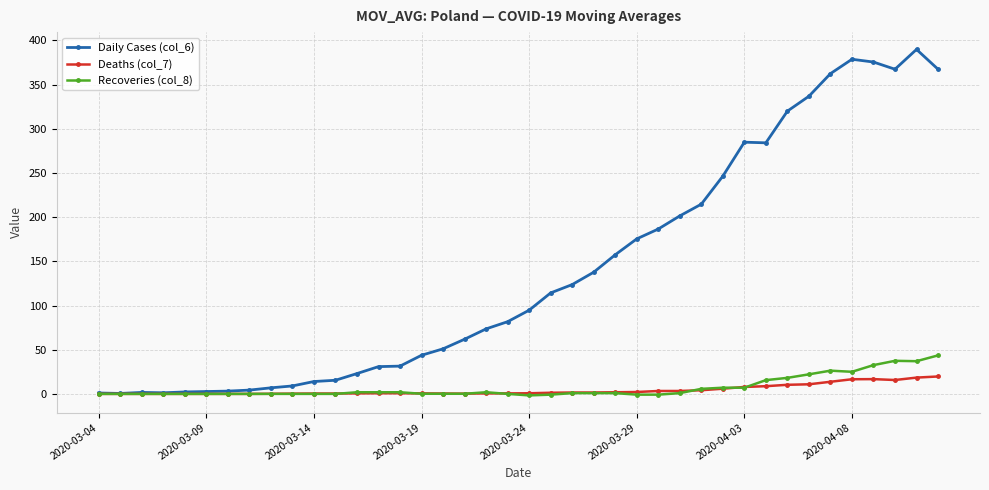

Which series has the largest total across all categories?

Daily Cases (col_6)